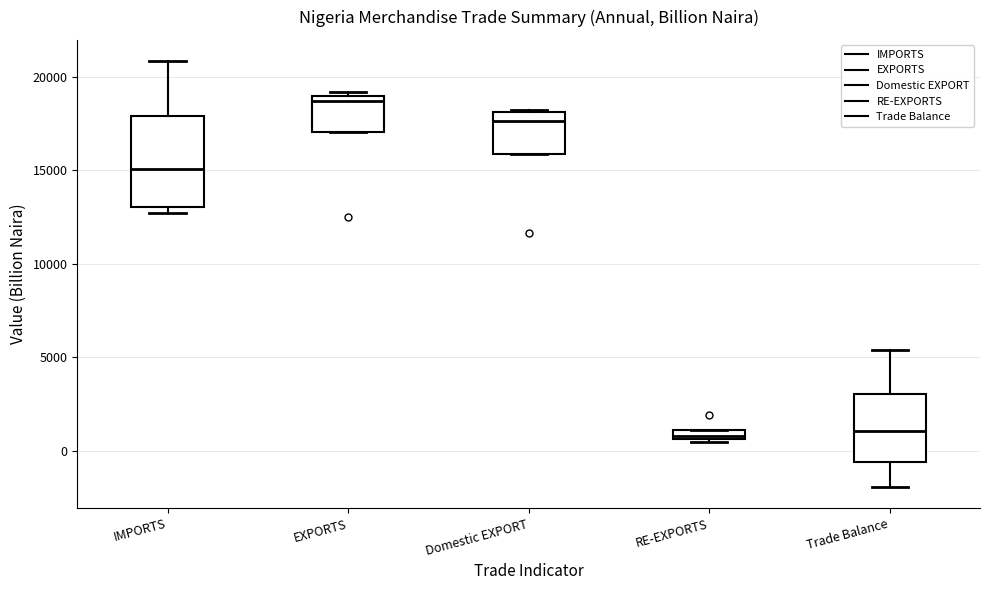

Where is the upper edge of the box for IMPORTS on the y-axis? The values are not printed on the chart, so give them approximately, as read against the axis.

18000